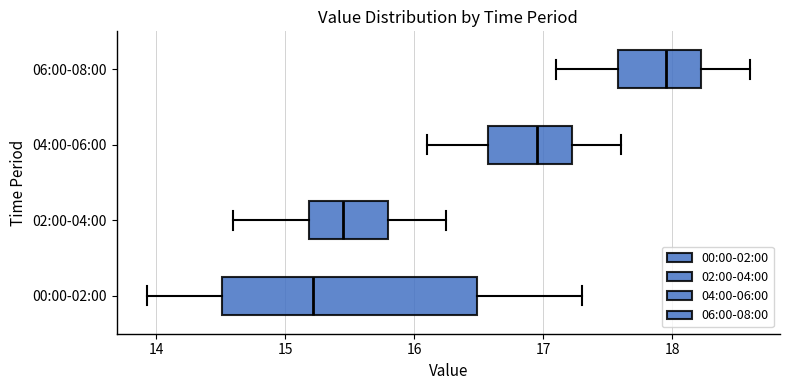

Where does the left whisker of the box for 02:00-04:00 end on the x-axis? The values are not printed on the chart, so give them approximately, as read against the axis.

14.6